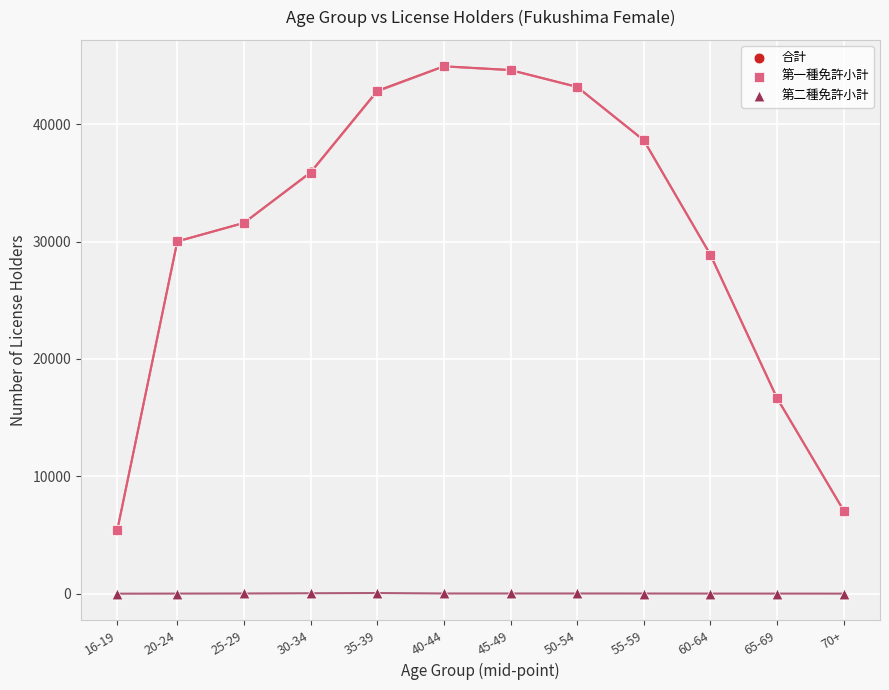

What are all the series names shown in the legend?

合計, 第一種免許小計, 第二種免許小計